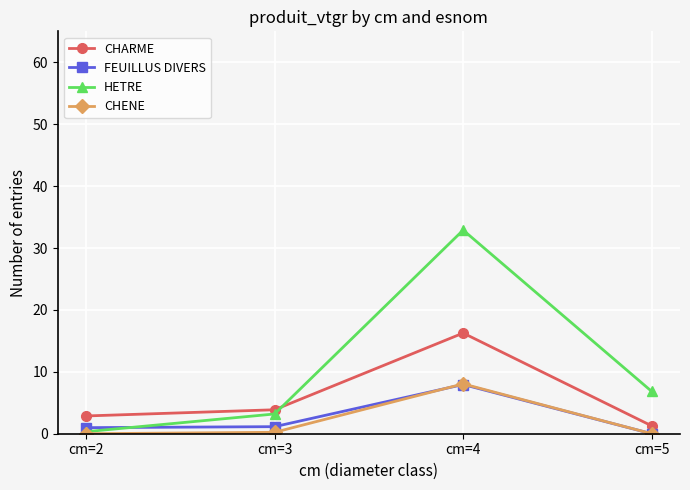

The FEUILLUS DIVERS series shows -5.0 at cm=5. True or false?

False